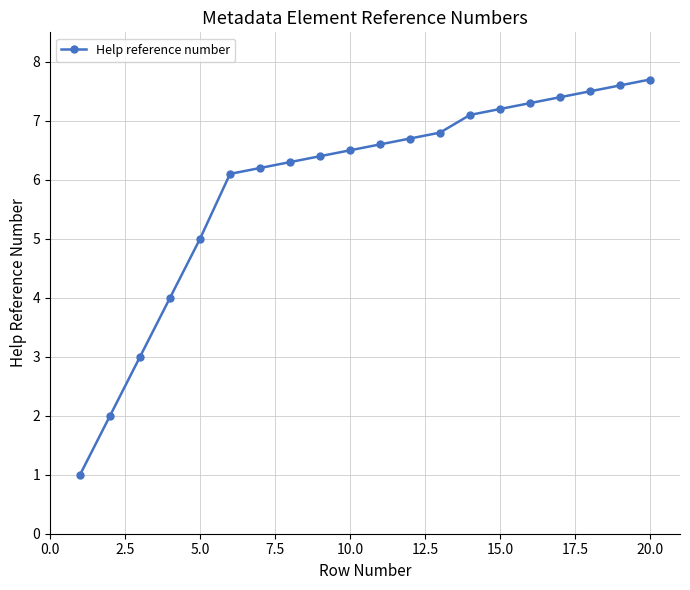

What is the difference between the maximum and second lowest values?

5.7